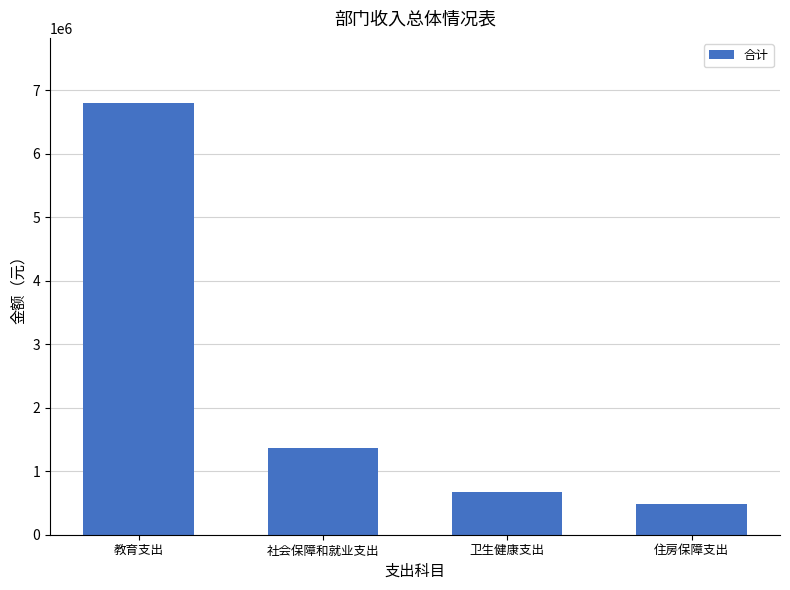

Reading left to right, transcribe all the data shown in this chart.

6806161.3	1370636.2	671931.2	487891.5